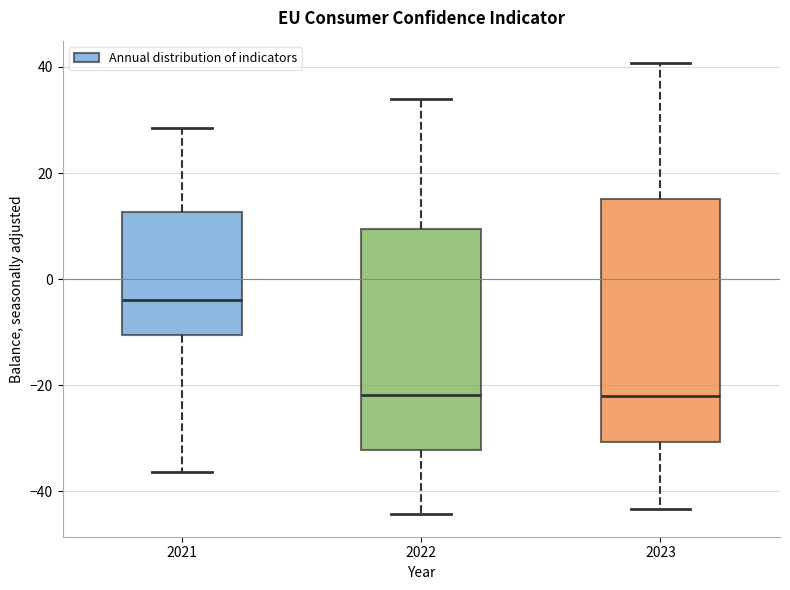

Reading left to right, transcribe this box plot: for each box, give where its median line is, the range the box spans, and where its two whiskers end, as read against the y-axis. The values are not printed on the chart, so give them approximately, as read against the axis.

2021: median -4, box -10 to 12, whiskers -36 to 28
2022: median -22, box -32 to 10, whiskers -44 to 34
2023: median -22, box -30 to 16, whiskers -44 to 40